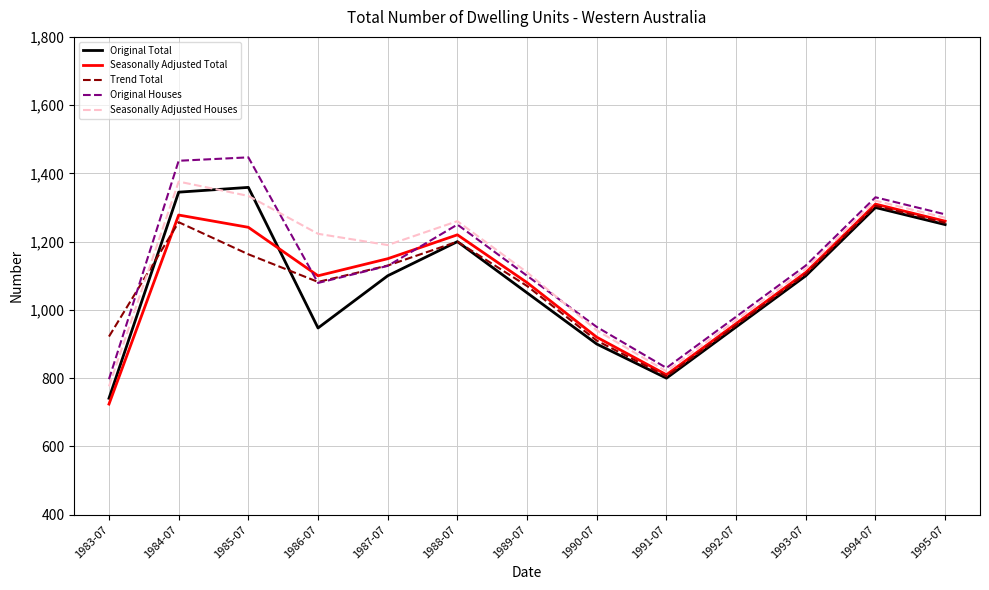

What is the maximum value for Seasonally Adjusted Total?

1310